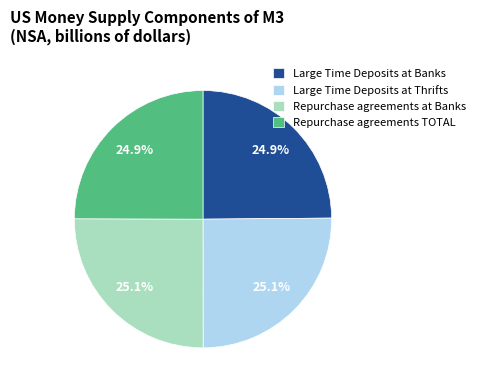

What is the ratio of the value at Repurchase agreements TOTAL to the value at Large Time Deposits at Banks?

1.0